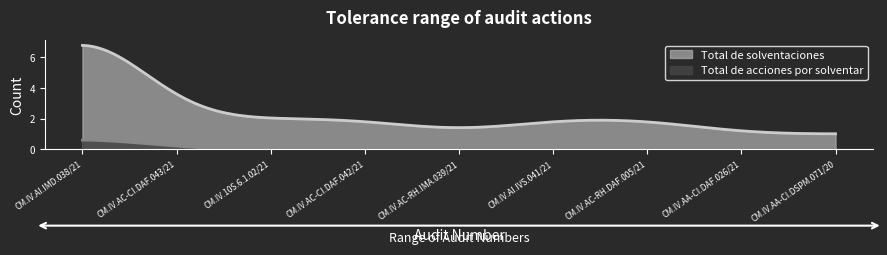

List the labels in order of Total de solventaciones value, largest first.

CM.IV.AI.IMD.038/21, CM.IV.AC-CI.DAF.043/21, CM.IV.10S.6.1.02/21, CM.IV.AC-CI.DAF.042/21, CM.IV.AI.IVS.041/21, CM.IV.AC-RH.DAF.005/21, CM.IV.AC-RH.IMA.039/21, CM.IV.AA-CI.DAF.026/21, CM.IV.AA-CI.DSPM.071/20